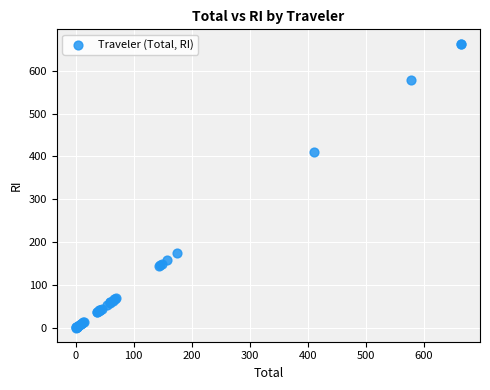

What Y value in the scatter plot is closest to 331?

410.1